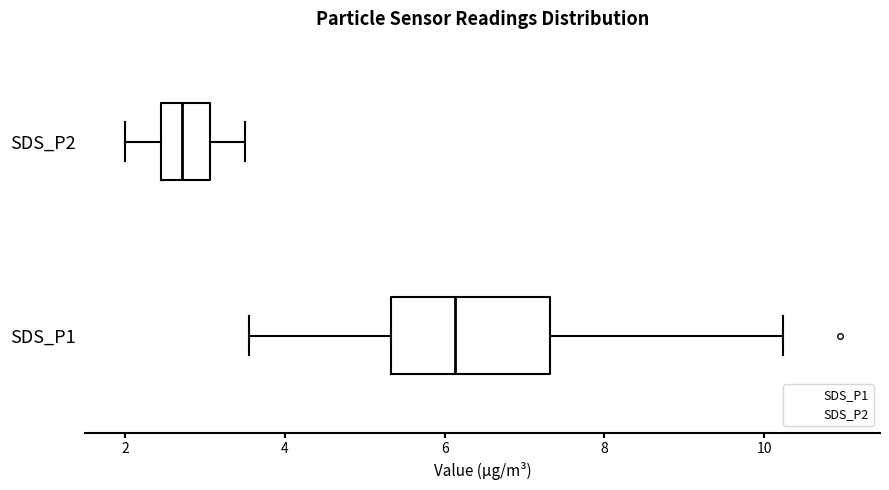

Where does the left whisker of the box for SDS_P1 end on the x-axis? The values are not printed on the chart, so give them approximately, as read against the axis.

3.6